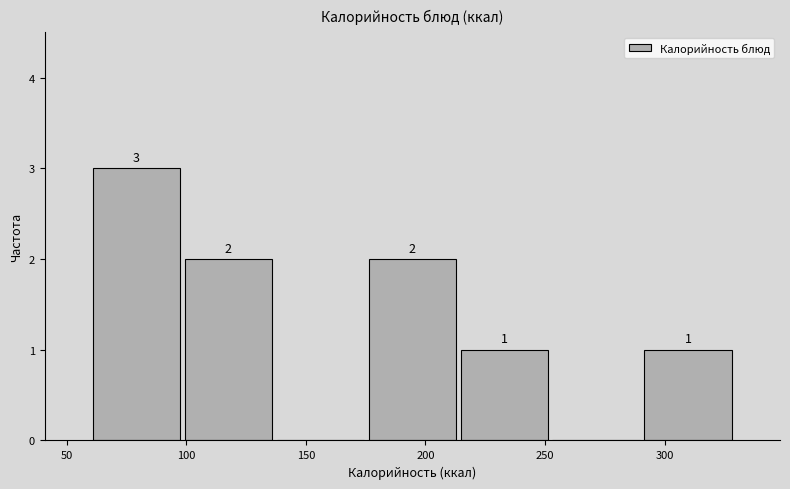

Which range on the x-axis has the tallest bar?

60 to 100